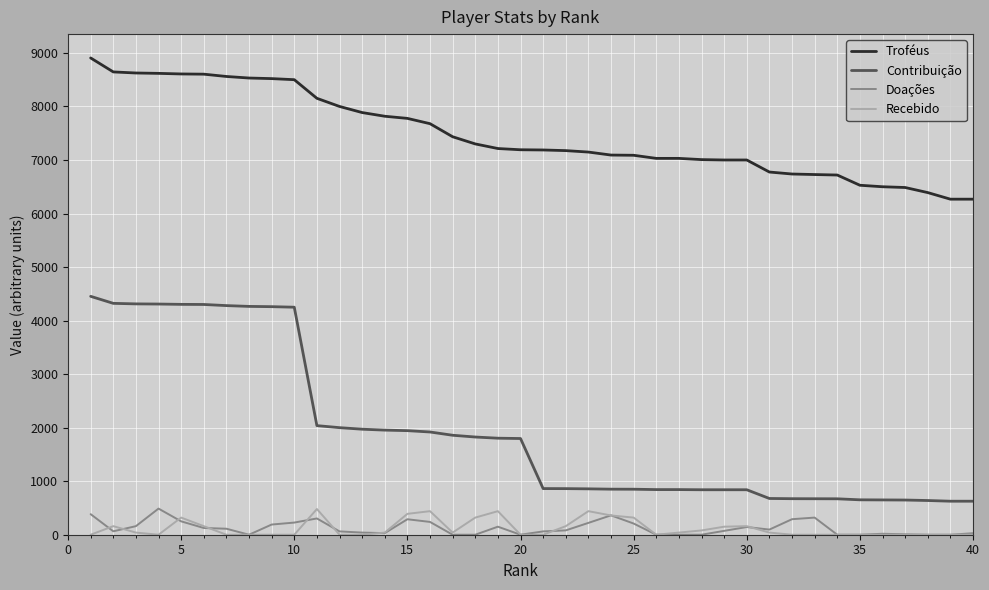

True or false: Doações and Contribuição intersect in this chart.

False